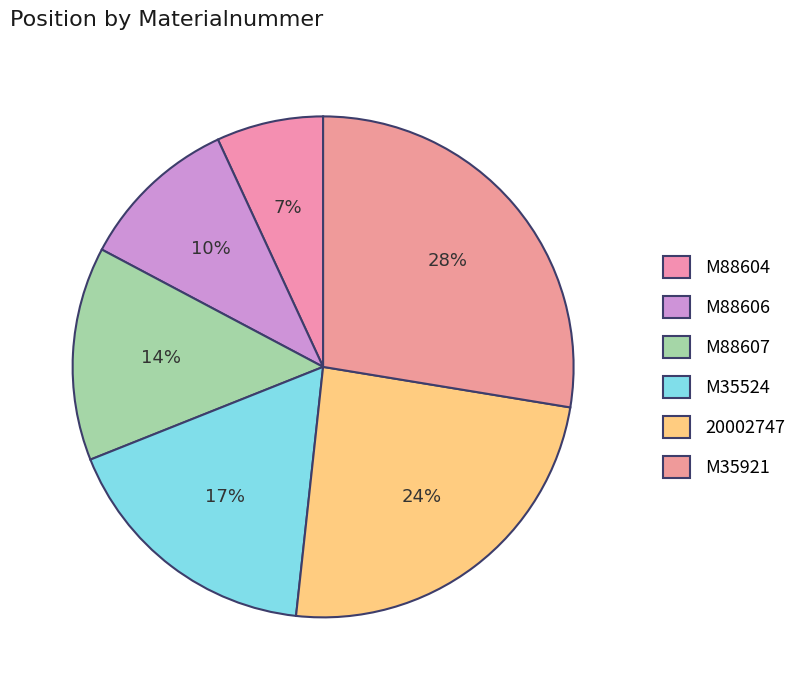

Which has a higher value, M88606 or M35524?

M35524